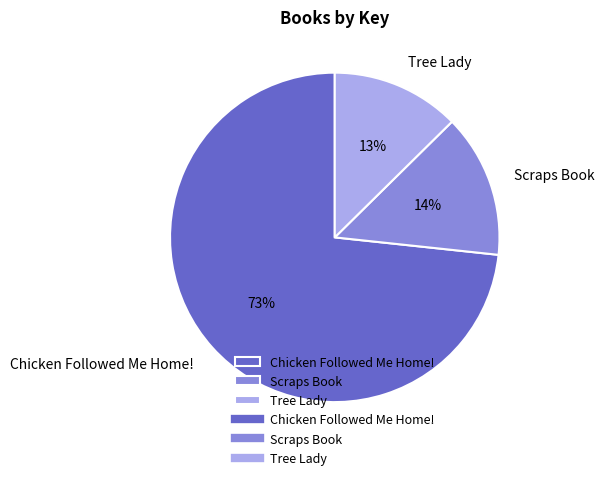

Combined, do Scraps Book and Tree Lady account for over 50%?

No